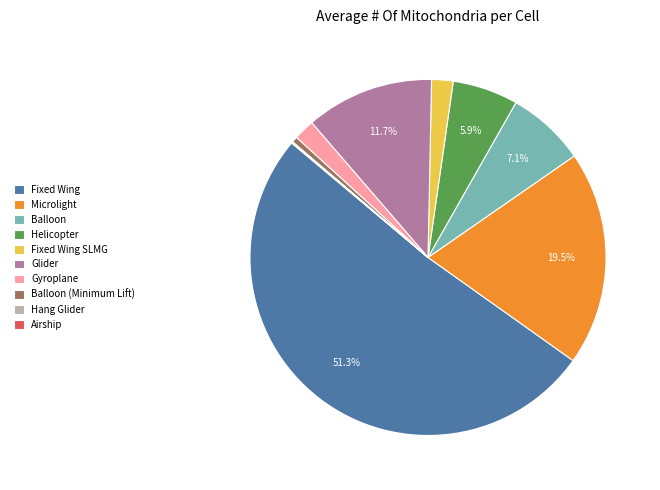

Is the sum of Balloon (Minimum Lift) and Fixed Wing SLMG greater than half?

No